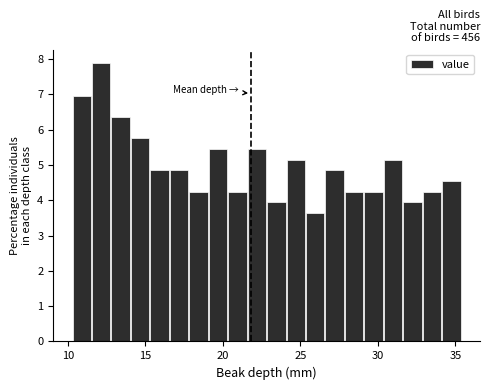

Read against the x-axis, roughly where is the centre of the tallest bar?

12.0